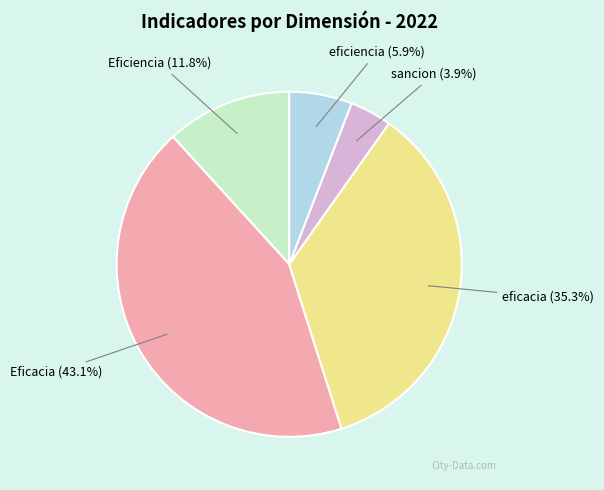

Is there any slice that represents more than half of the pie?

No